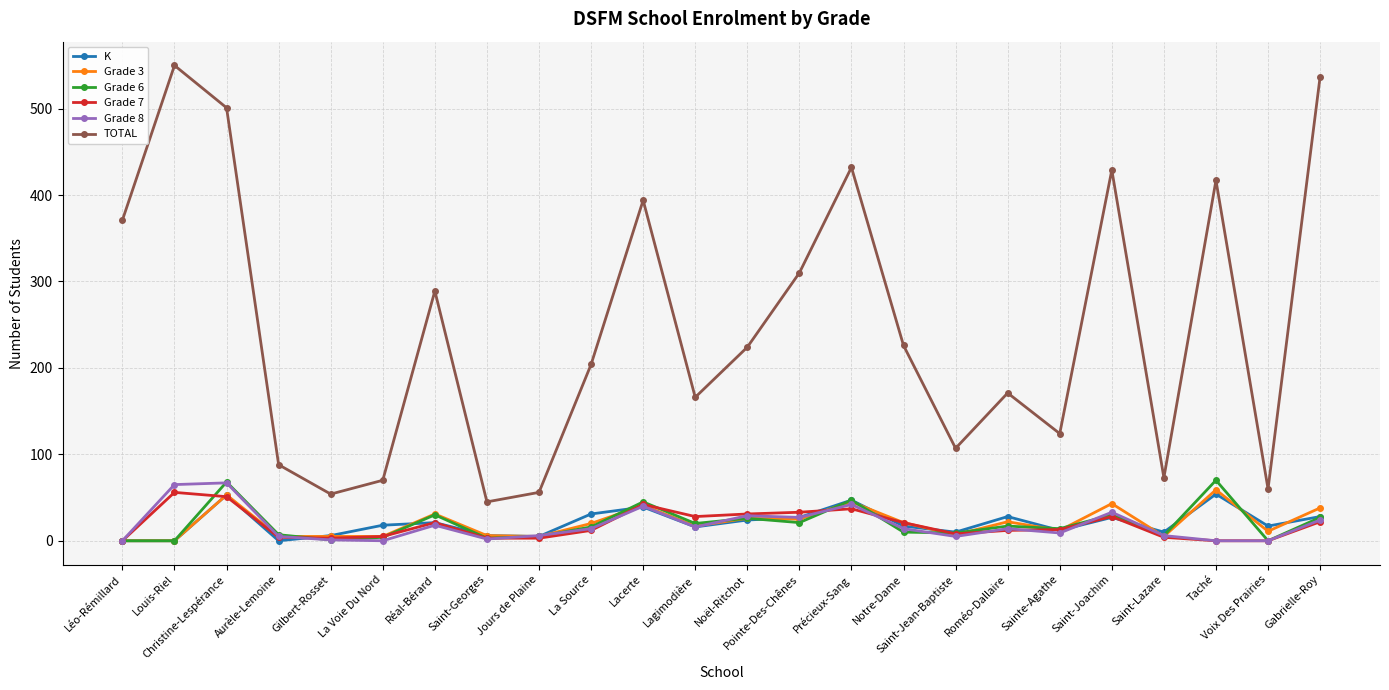

What is the label of the 14th point from the right?

Lacerte